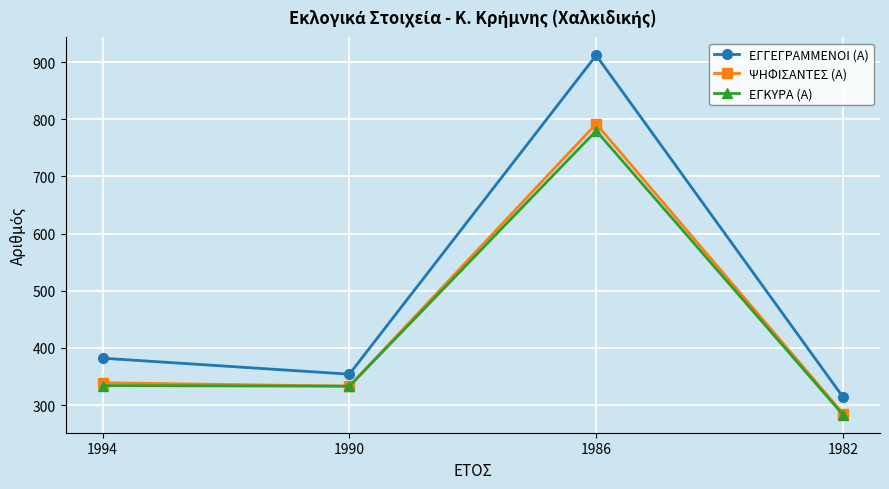

What is the difference between the ΨΗΦΙΣΑΝΤΕΣ (Α) values at 1986 and 1982?

507